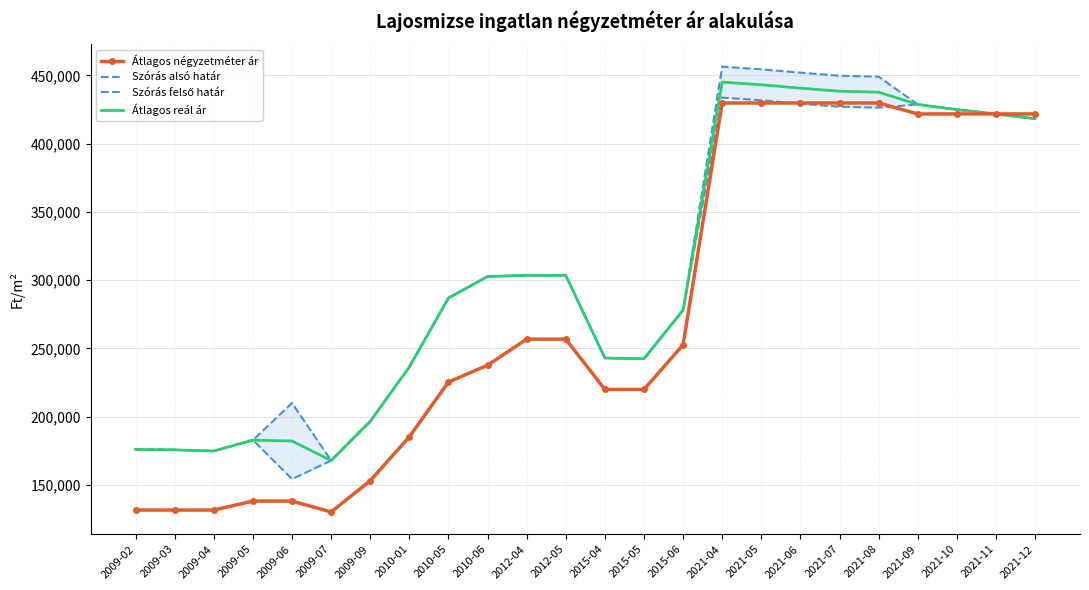

At which category does Átlagos négyzetméter ár reach its first local valley?

2009-07